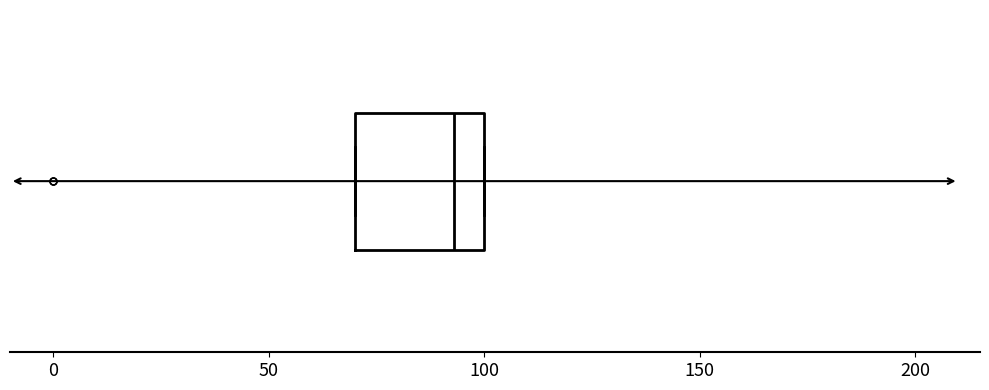

Read this box plot against the x-axis: the position of the median line, the range covered by the box, and the ends of both whiskers. The values are not printed on the chart, so give them approximately, as read against the axis.

median 95, box 70 to 100, whiskers 70 to 100